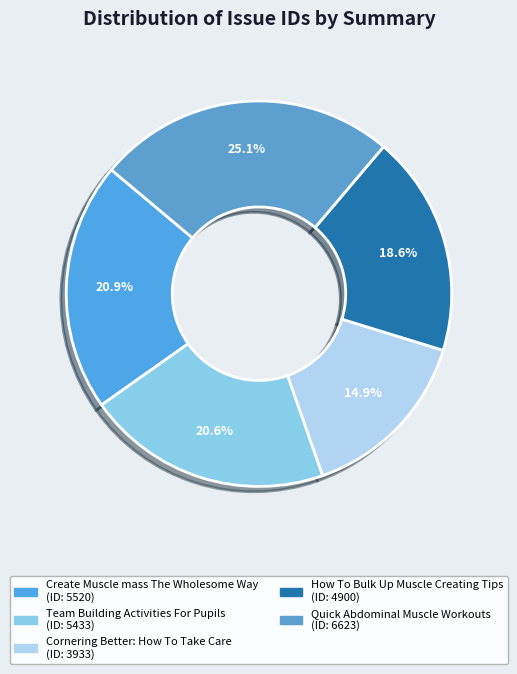

To the nearest percent, what portion does Cornering Better: How To Take Care represent?

15%